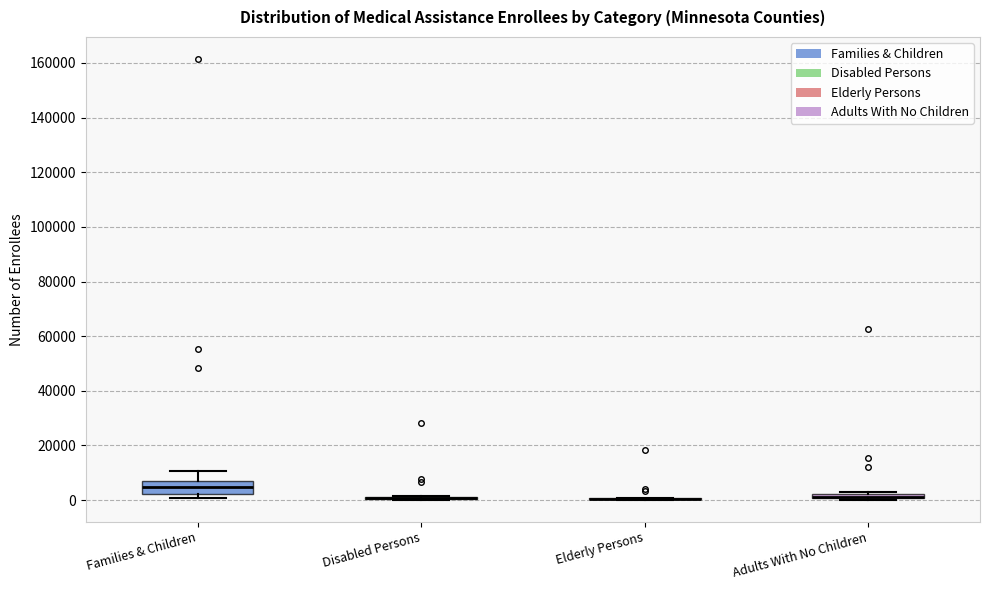

Where is the lower edge of the box for Adults With No Children on the y-axis? The values are not printed on the chart, so give them approximately, as read against the axis.

0